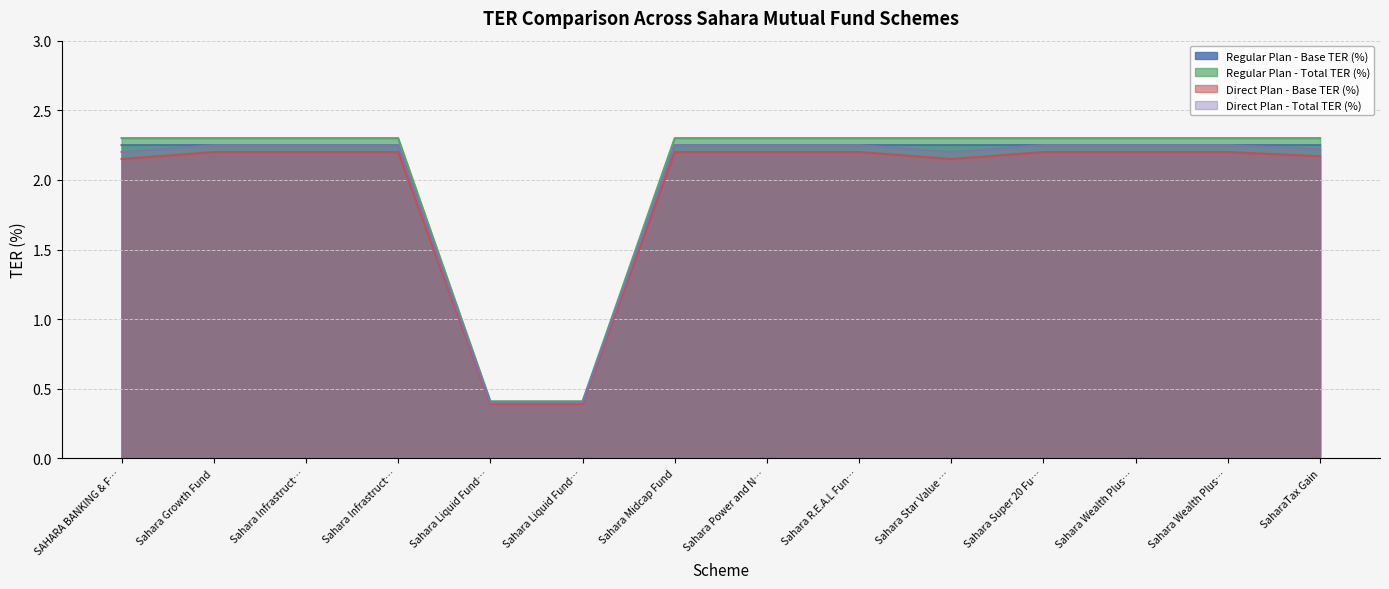

Count the number of data series in this chart.

4